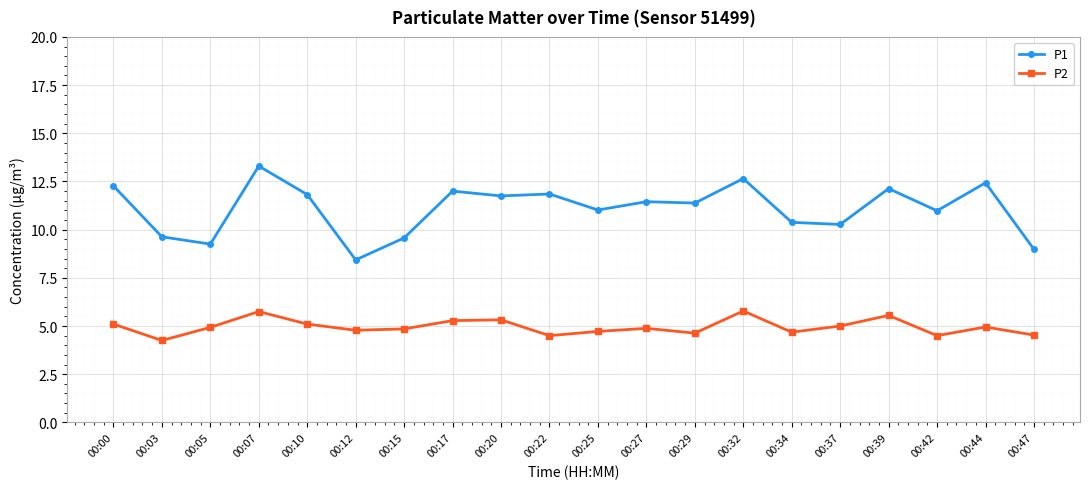

List the series in order of their peak value, lowest first.

P2, P1